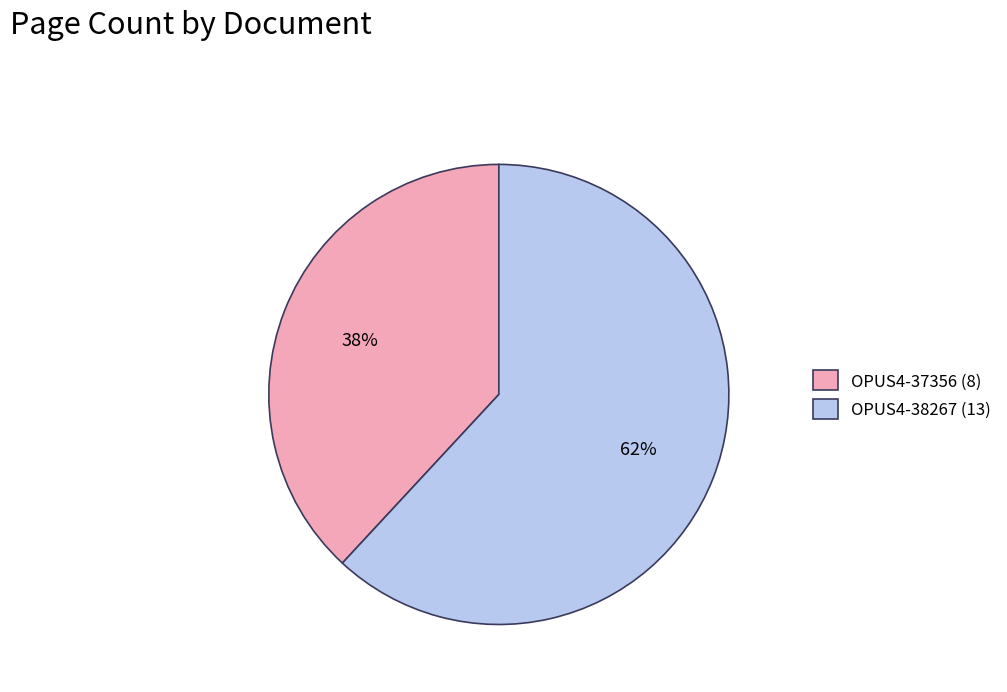

How many segments does this pie chart have?

2